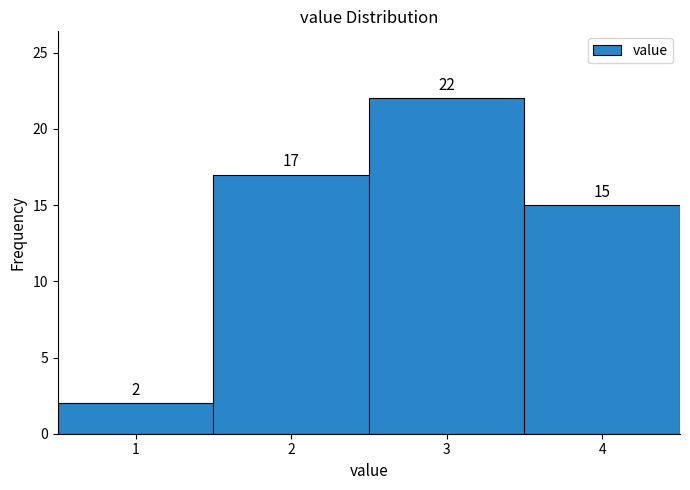

Reading right to left, list all the values displayed in this chart.

15	22	17	2